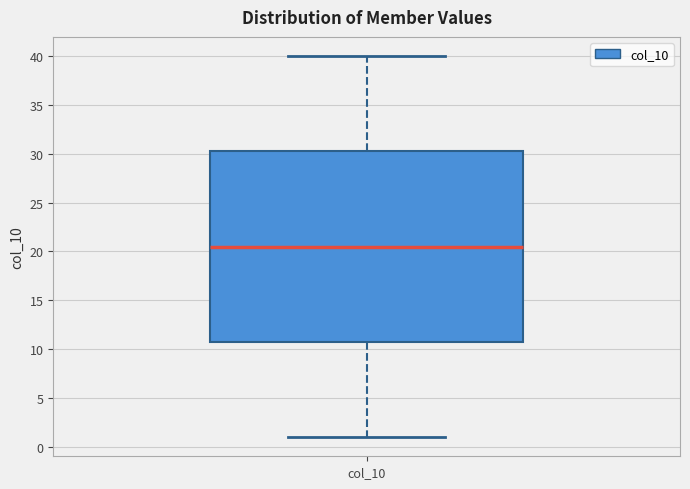

Read this box plot against the y-axis: the position of the median line, the range covered by the box, and the ends of both whiskers. The values are not printed on the chart, so give them approximately, as read against the axis.

median 20.5, box 11.0 to 30.5, whiskers 1.0 to 40.0